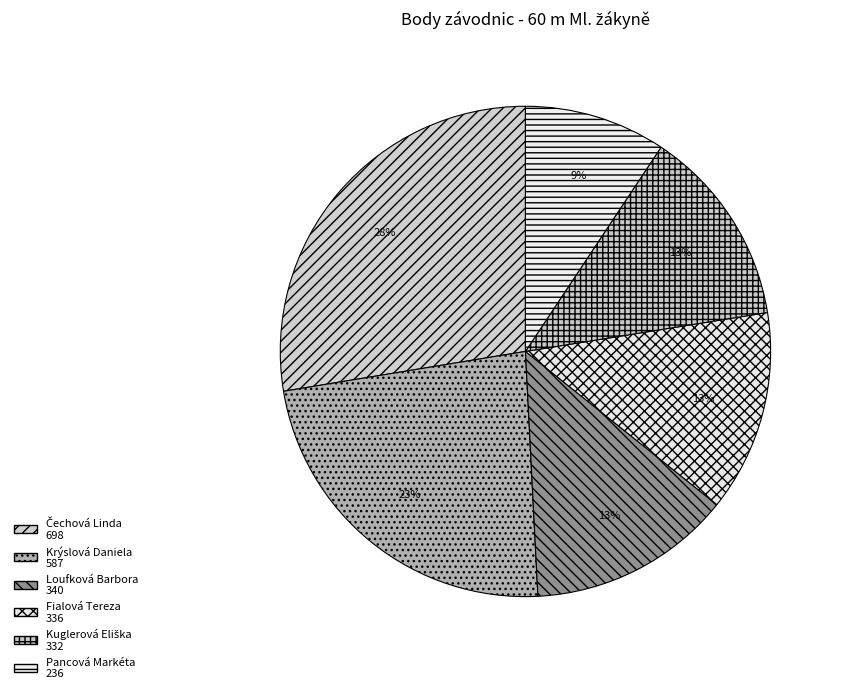

Rank the categories by value from highest to lowest.

Čechová Linda, Krýslová Daniela, Loufková Barbora, Fialová Tereza, Kuglerová Eliška, Pancová Markéta